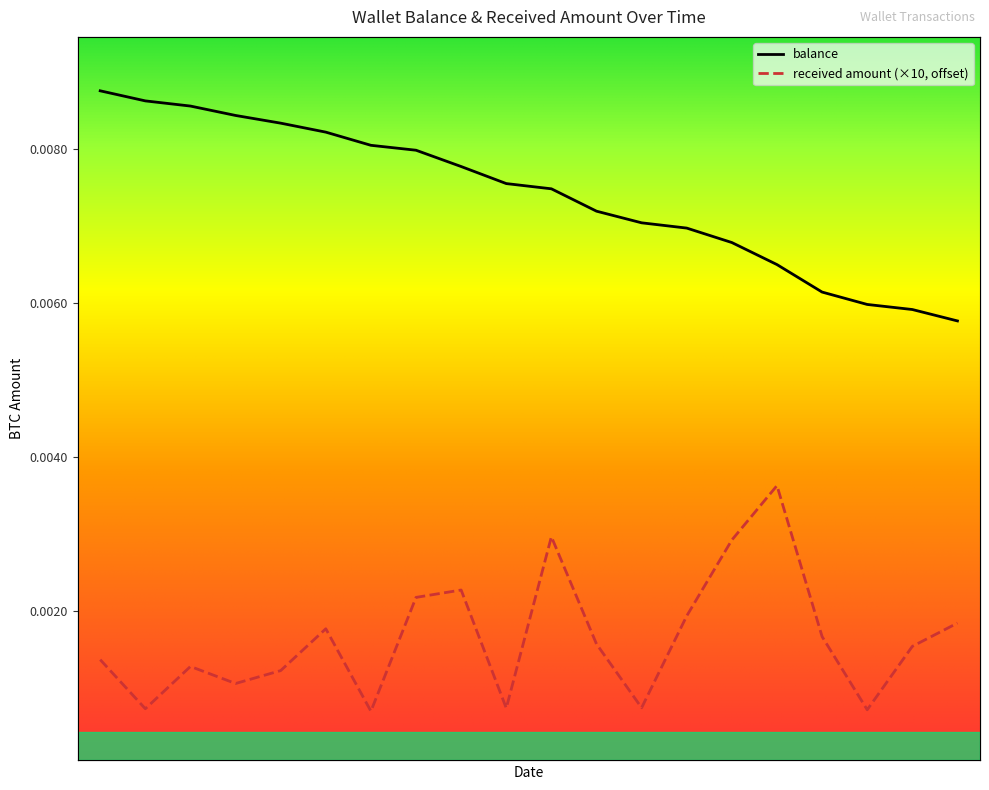

The received amount series shows 0.0 at 2014-12-28. True or false?

False